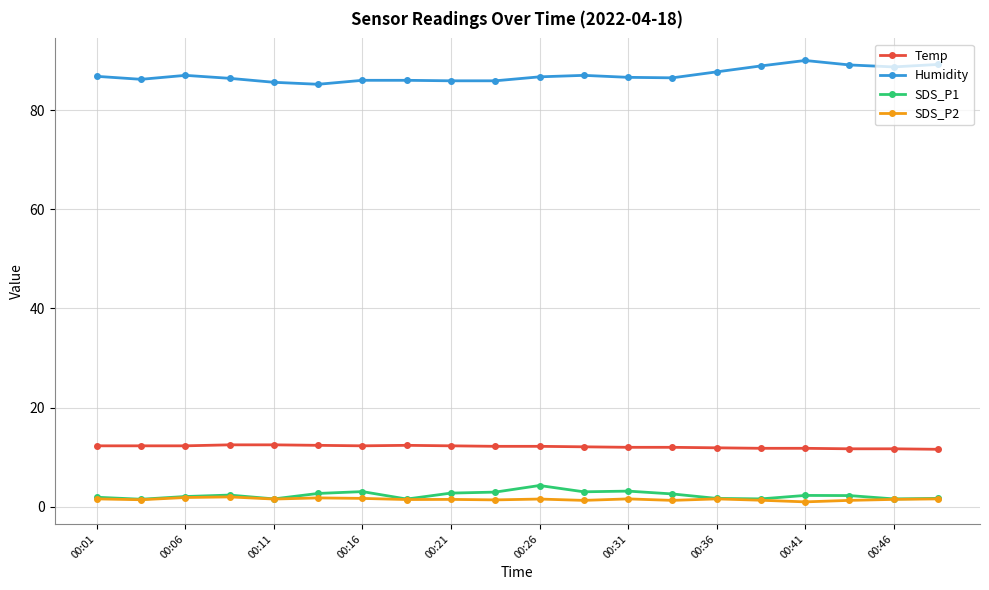

What is the maximum value shown in the chart?

90.0